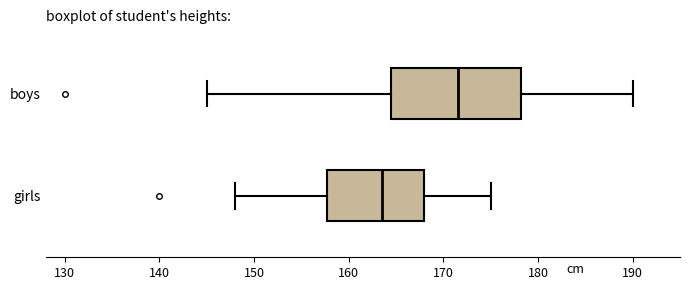

Reading bottom to top, read every box against the x-axis: the position of its median line, the range the box covers, and the ends of its whiskers. The values are not printed on the chart, so give them approximately, as read against the axis.

girls: median 164, box 158 to 168, whiskers 148 to 175
boys: median 172, box 165 to 178, whiskers 145 to 190